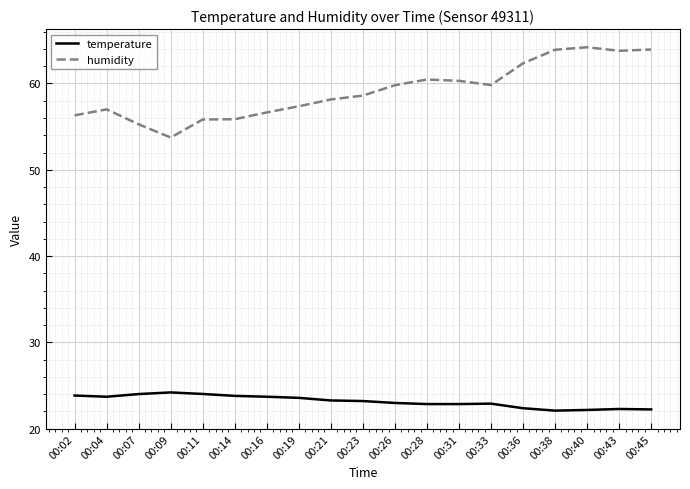

What are all the series names shown in the legend?

temperature, humidity